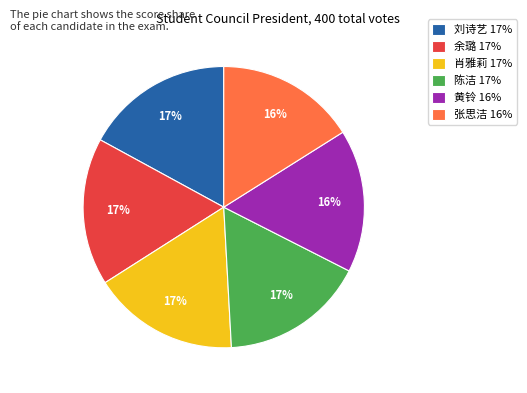

Is it true that 余璐 17% is 9% of the pie?

False